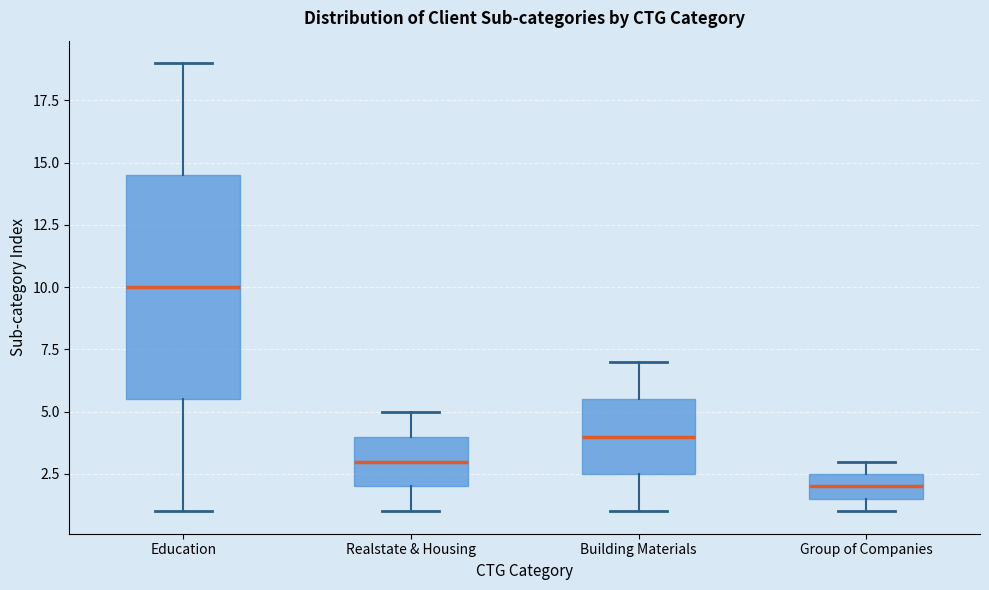

Reading left to right, transcribe this box plot: for each box, give where its median line is, the range the box spans, and where its two whiskers end, as read against the y-axis. The values are not printed on the chart, so give them approximately, as read against the axis.

Education: median 10.0, box 5.5 to 14.5, whiskers 1.0 to 19.0
Realstate & Housing: median 3.0, box 2.0 to 4.0, whiskers 1.0 to 5.0
Building Materials: median 4.0, box 2.5 to 5.5, whiskers 1.0 to 7.0
Group of Companies: median 2.0, box 1.5 to 2.5, whiskers 1.0 to 3.0